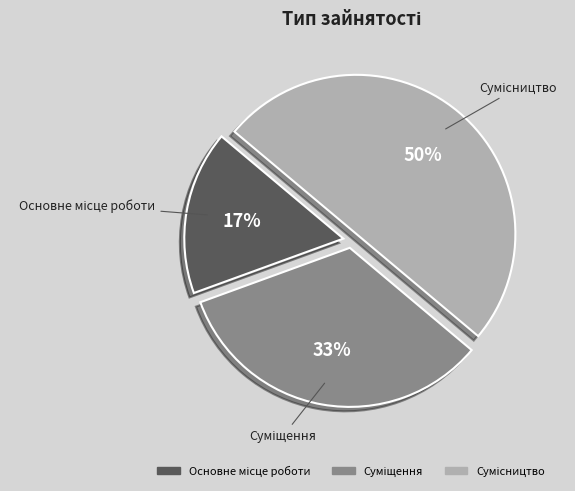

To the nearest percent, what is the average slice percentage?

33%